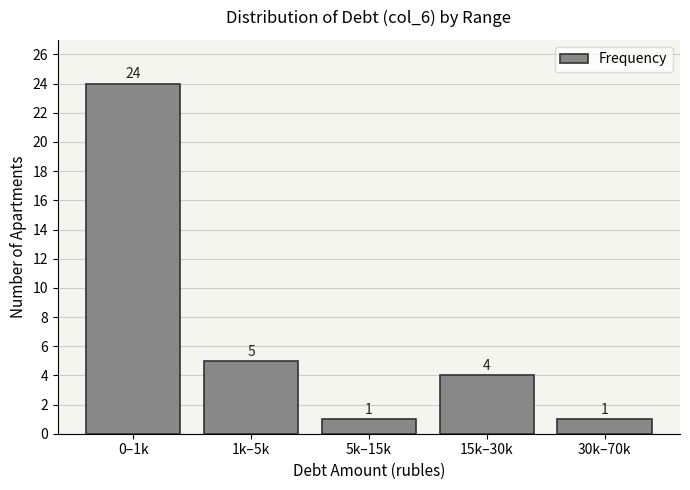

Reading left to right, what are all the values shown in this chart?

0–1k=24	1k–5k=5	5k–15k=1	15k–30k=4	30k–70k=1